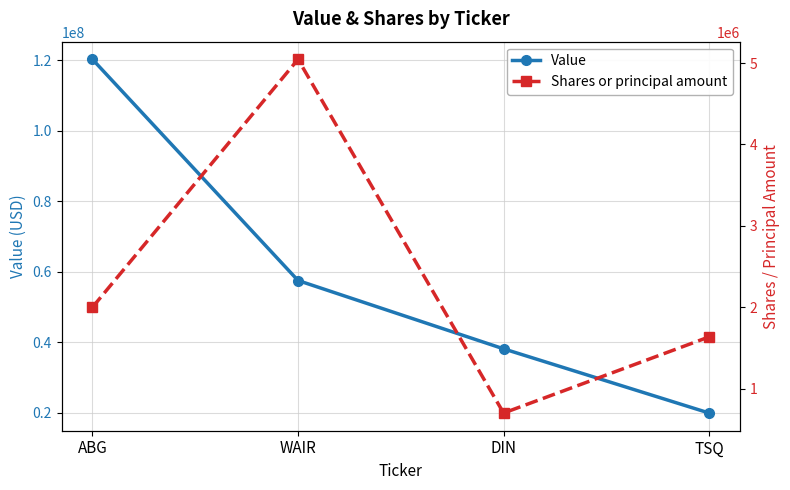

What is the sum of the Shares or principal amount values at TSQ and DIN?

2337196